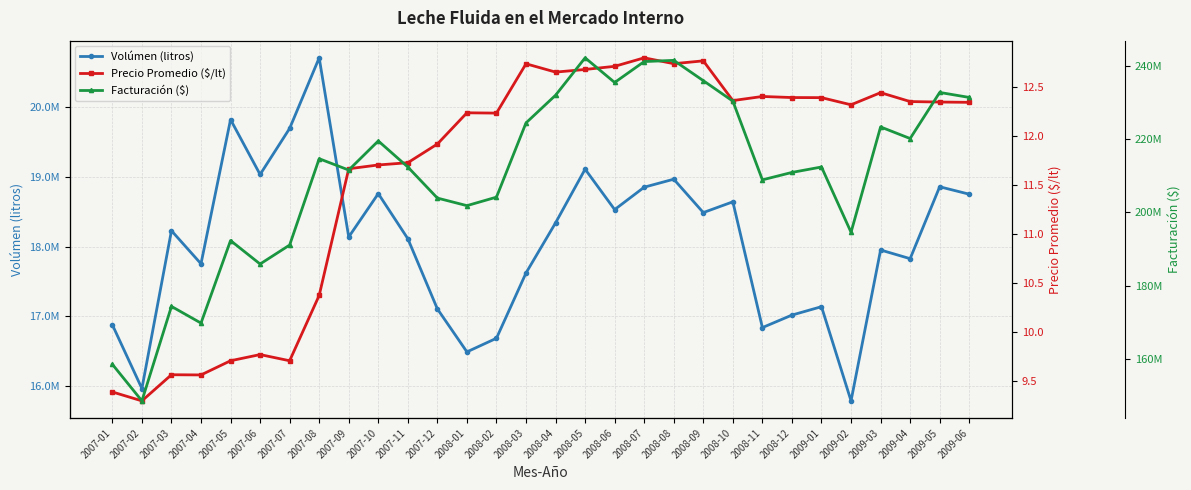

How many interior local peaks does the Facturación ($) series have?

9